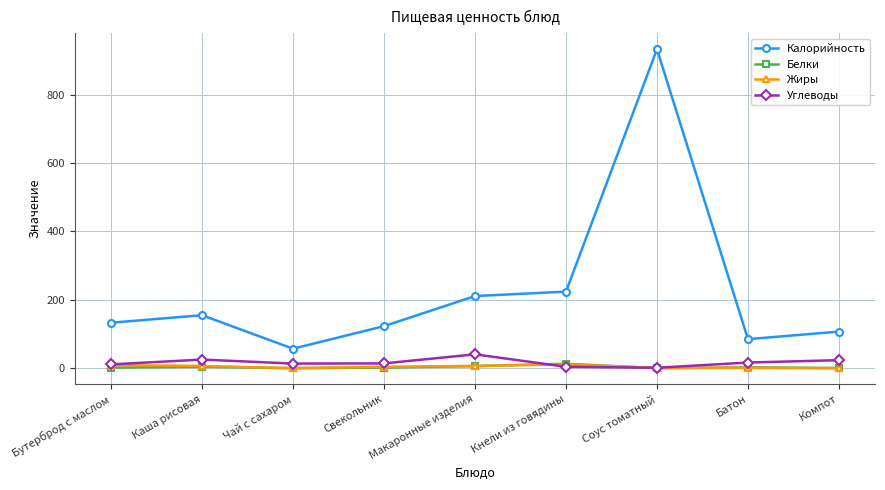

What is the total value across all series at Соус томатный?

935.5